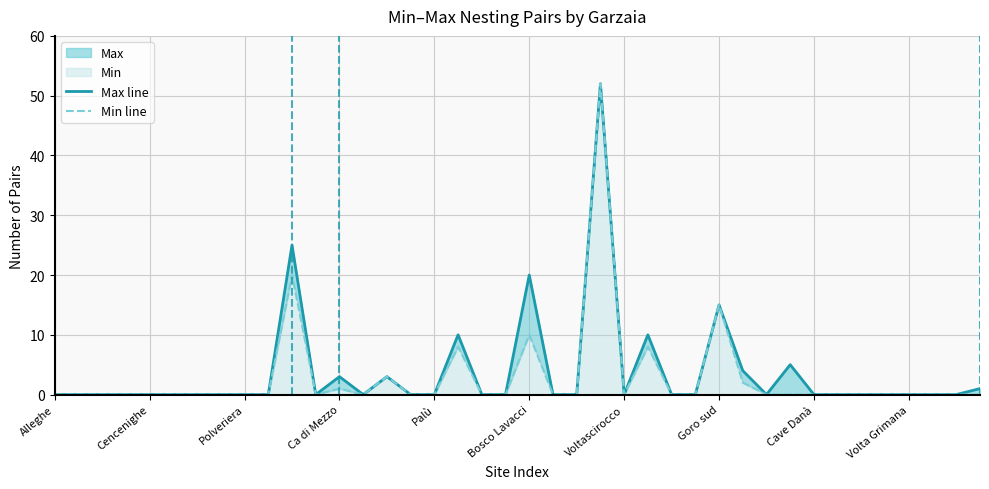

How many lines are shown in the chart?

2